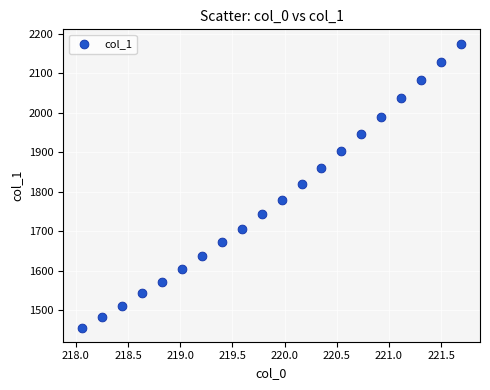

What is the range of Y values (max minus min)?

718.6